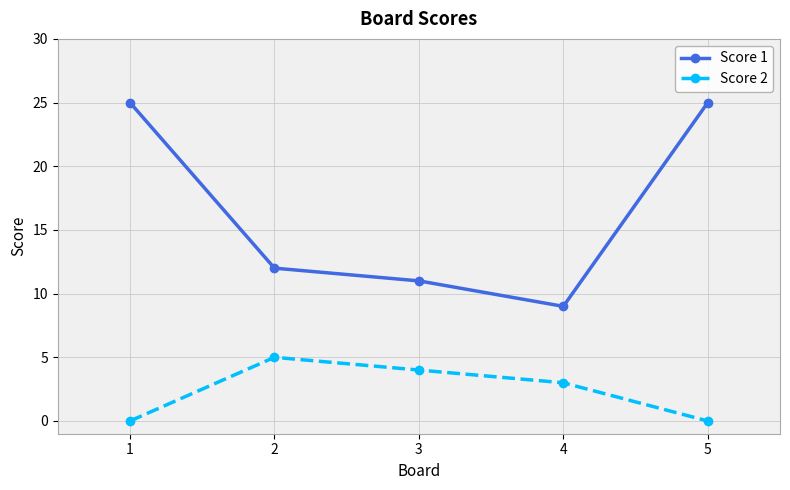

List the series in order of their peak value, highest first.

Score 1, Score 2